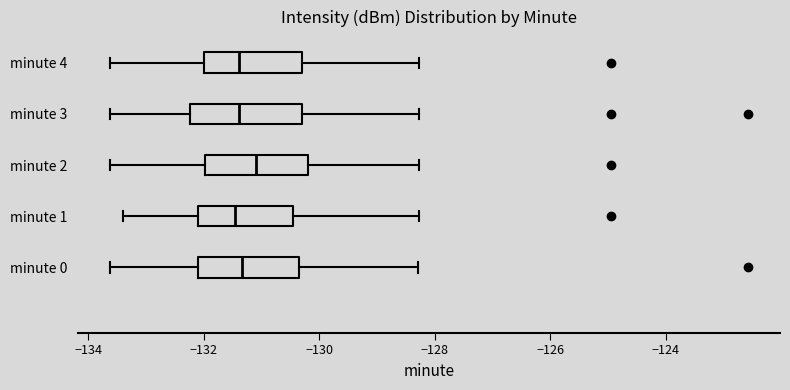

Reading bottom to top, read every box against the x-axis: the position of its median line, the range the box covers, and the ends of its whiskers. The values are not printed on the chart, so give them approximately, as read against the axis.

minute 0: median -131.4, box -132.2 to -130.4, whiskers -133.6 to -128.2
minute 1: median -131.4, box -132.2 to -130.4, whiskers -133.4 to -128.2
minute 2: median -131.0, box -132.0 to -130.2, whiskers -133.6 to -128.2
minute 3: median -131.4, box -132.2 to -130.4, whiskers -133.6 to -128.2
minute 4: median -131.4, box -132.0 to -130.4, whiskers -133.6 to -128.2